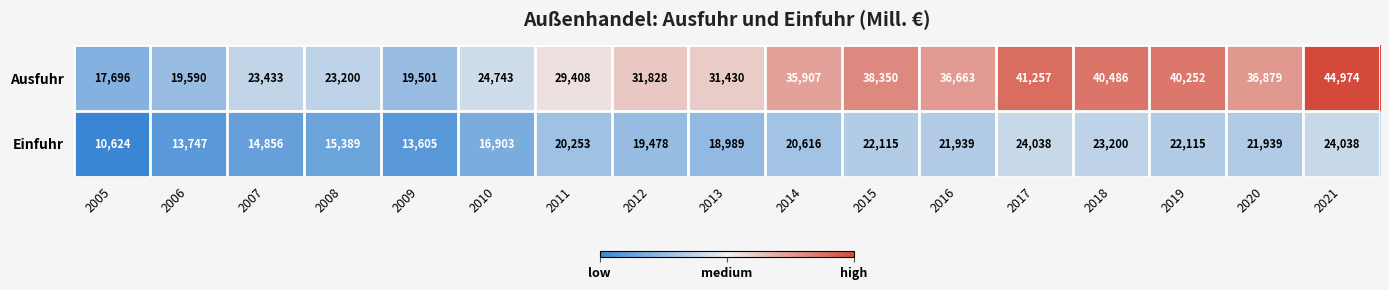

The value of Ausfuhr at 2019 is 40252. True or false?

True